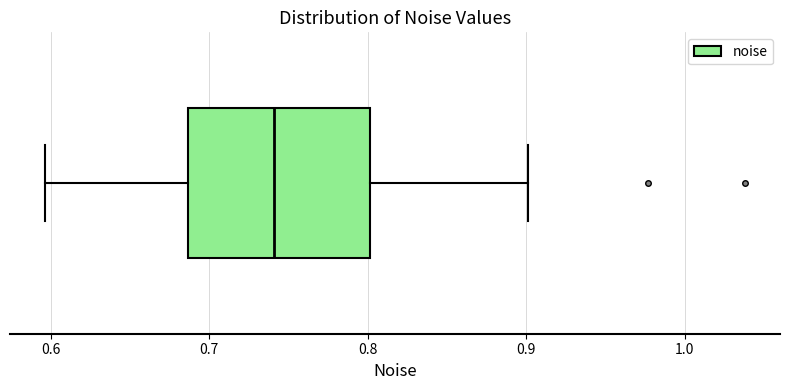

Where is the right edge of the box on the x-axis? The values are not printed on the chart, so give them approximately, as read against the axis.

0.80